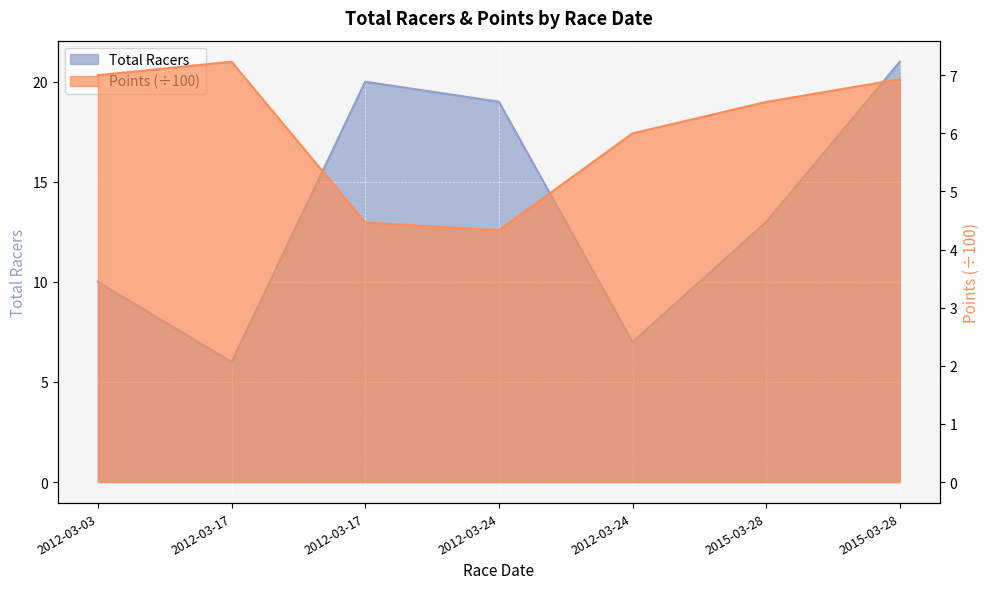

Reading right to left, extract all data points from this chart.

Total Racers: 2015-03-28=21.0	2015-03-28=13.0	2012-03-24=7.0	2012-03-24=19.0	2012-03-17=20.0	2012-03-17=6.0	2012-03-03=10.0
Points: 2015-03-28=6.9	2015-03-28=6.5	2012-03-24=6.0	2012-03-24=4.3	2012-03-17=4.5	2012-03-17=7.2	2012-03-03=7.0